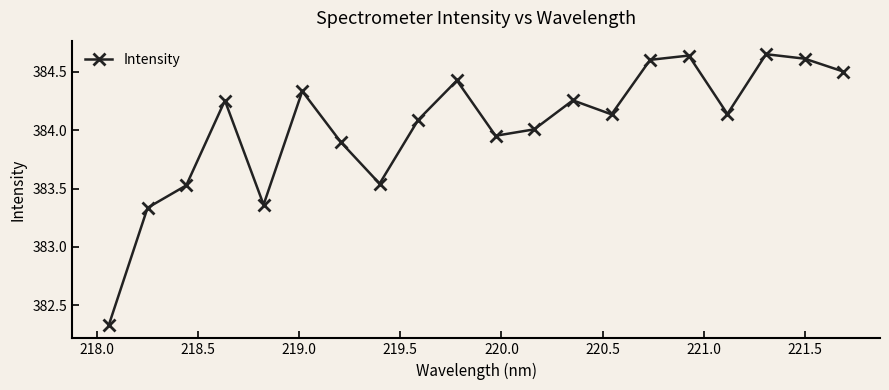

What is the value of the 7th point from the left?

383.9